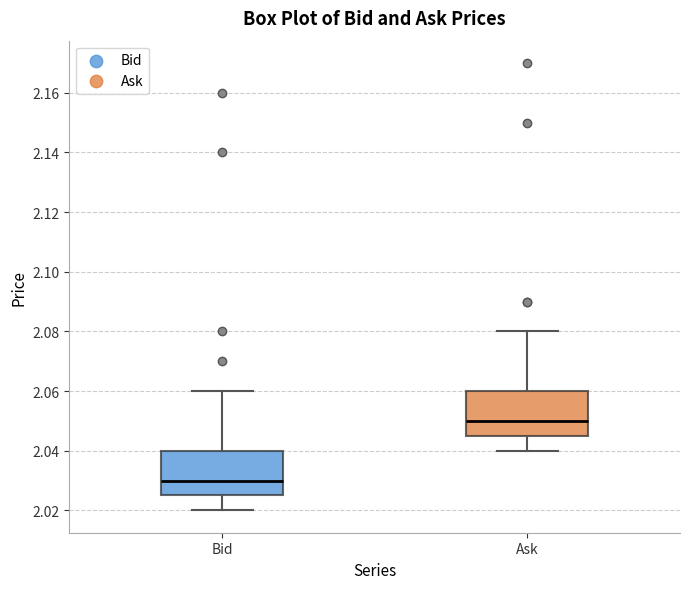

Reading left to right, transcribe this box plot: for each box, give where its median line is, the range the box spans, and where its two whiskers end, as read against the y-axis. The values are not printed on the chart, so give them approximately, as read against the axis.

Bid: median 2.030, box 2.026 to 2.040, whiskers 2.020 to 2.060
Ask: median 2.050, box 2.046 to 2.060, whiskers 2.040 to 2.080